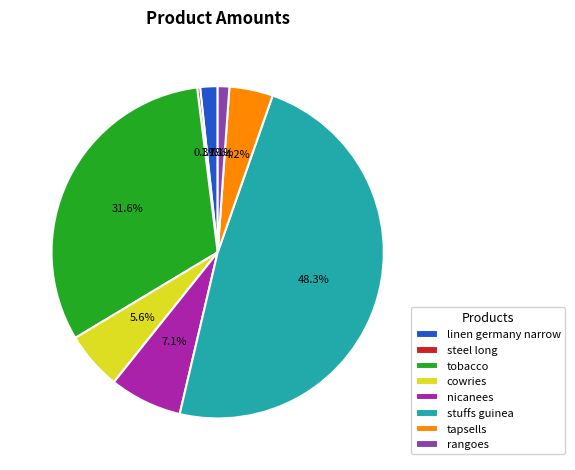

To the nearest percent, what is the combined percentage of steel long and stuffs guinea?

49%